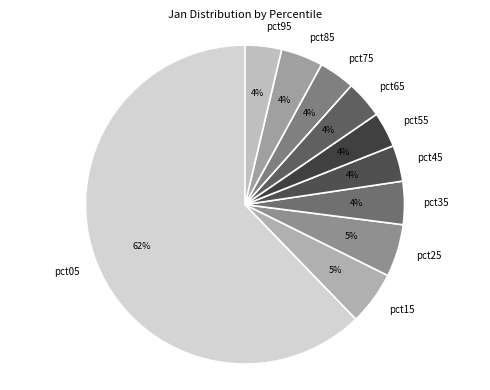

What percentage is the pct65 slice, to the nearest percent?

4%